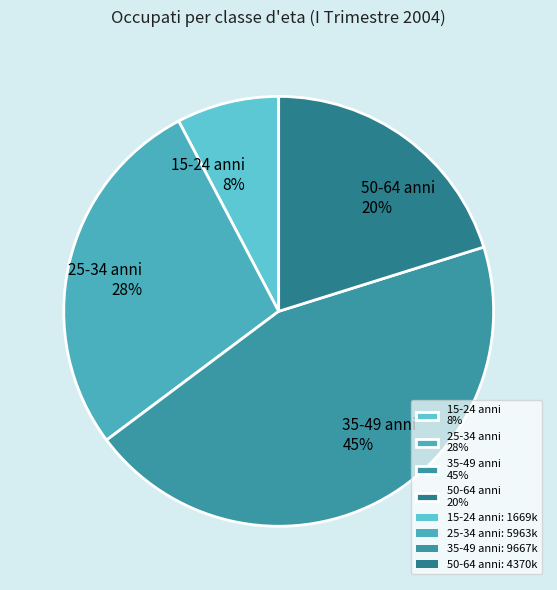

Is it true that 25-34 anni 28% is 19% of the pie?

False